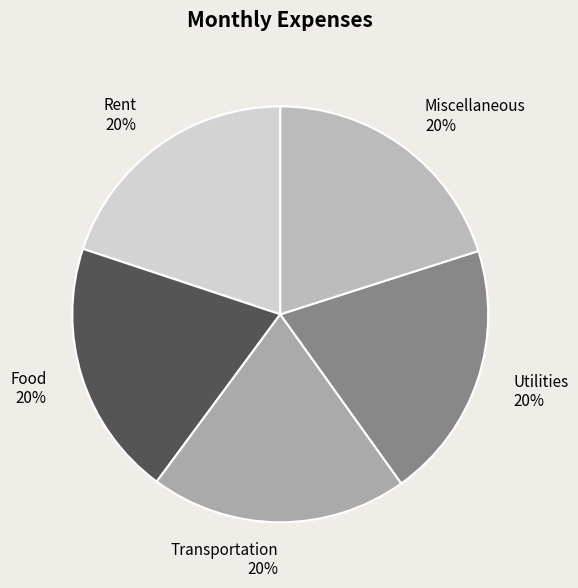

Approximately how many times larger is the value at Miscellaneous compared to Food?

1.0